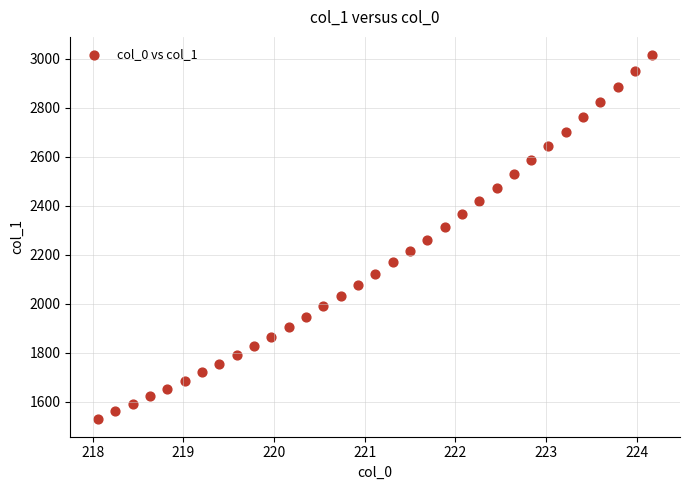

What is the range of X values (max minus min)?

6.1